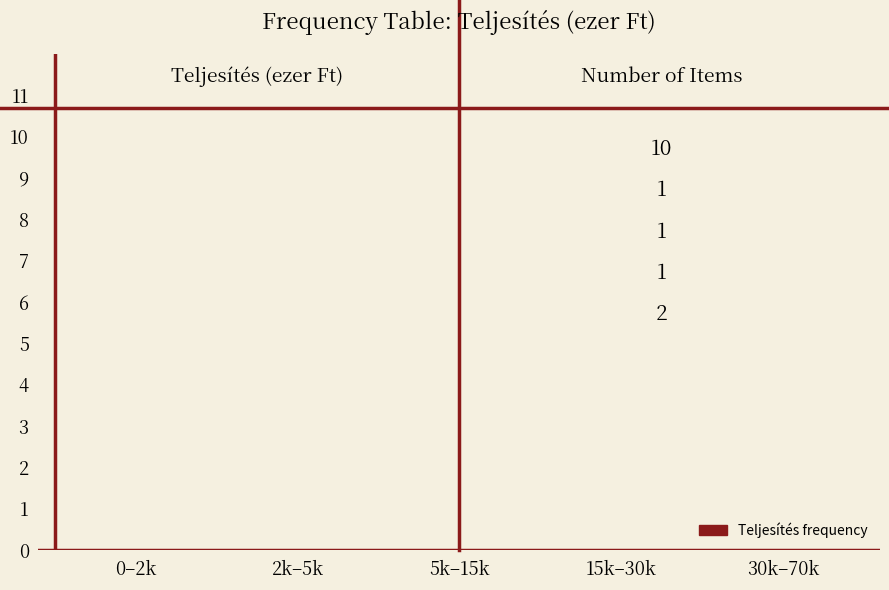

Reading left to right, list all the values displayed in this chart.

0–2k=10	2k–5k=1	5k–15k=1	15k–30k=1	30k–70k=2